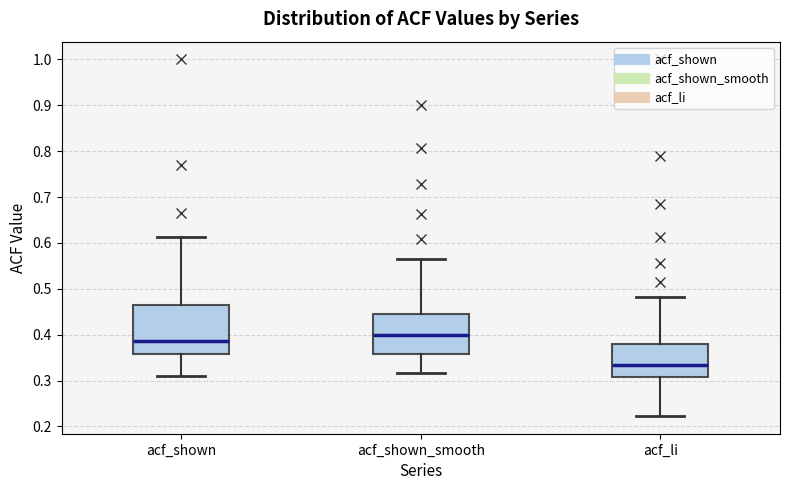

Which box is the tallest, from its lower edge to its upper edge?

acf_shown